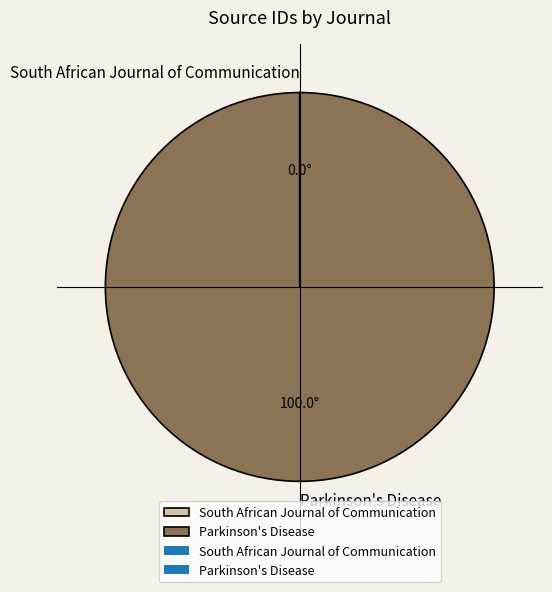

True or false: Parkinson's Disease accounts for 100% of the total.

True